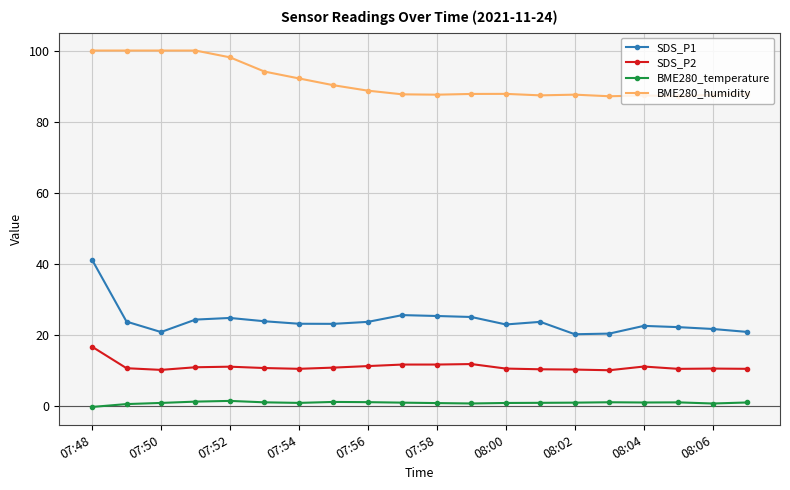

True or false: BME280_humidity has more than 1 interior local peaks.

True